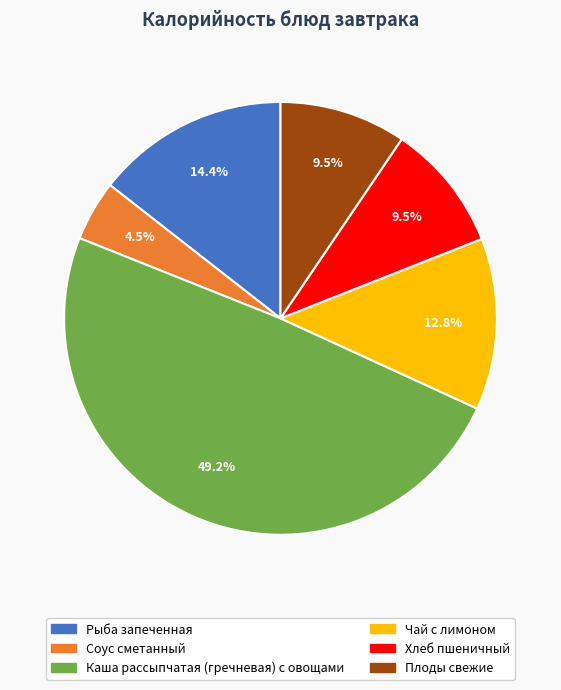

To the nearest percent, what is the difference between the largest and smallest slice percentages?

45%